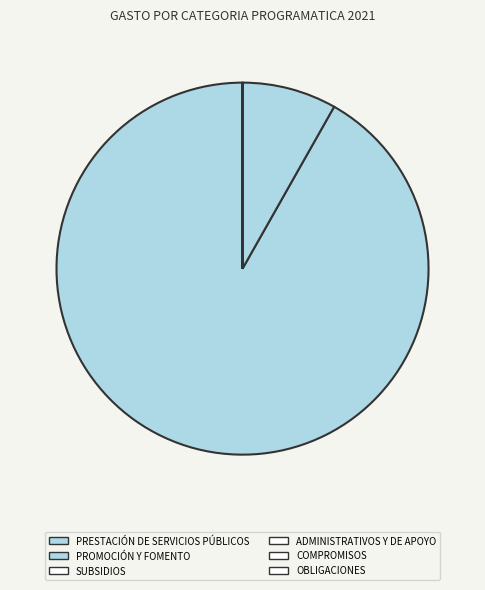

To the nearest percent, what is the combined percentage of PROMOCIÓN Y FOMENTO and OBLIGACIONES?

8%